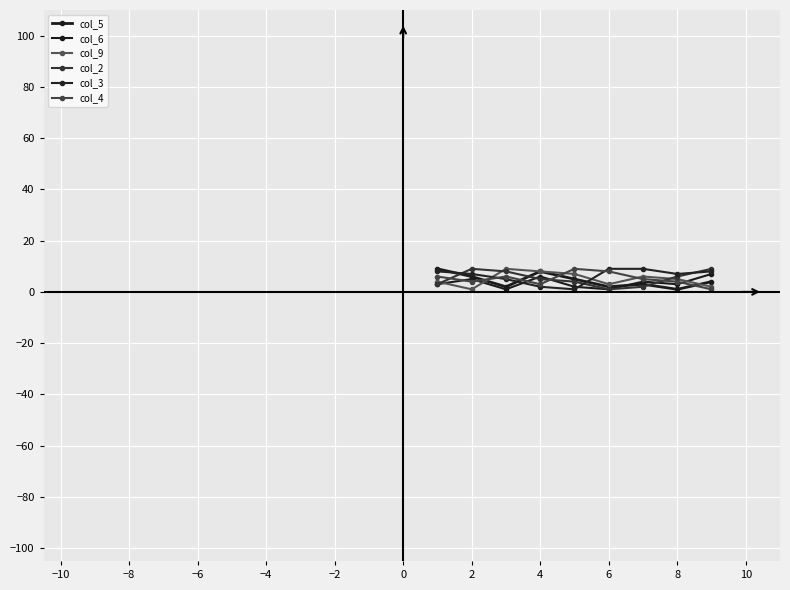

Count the number of categories in the chart.

9